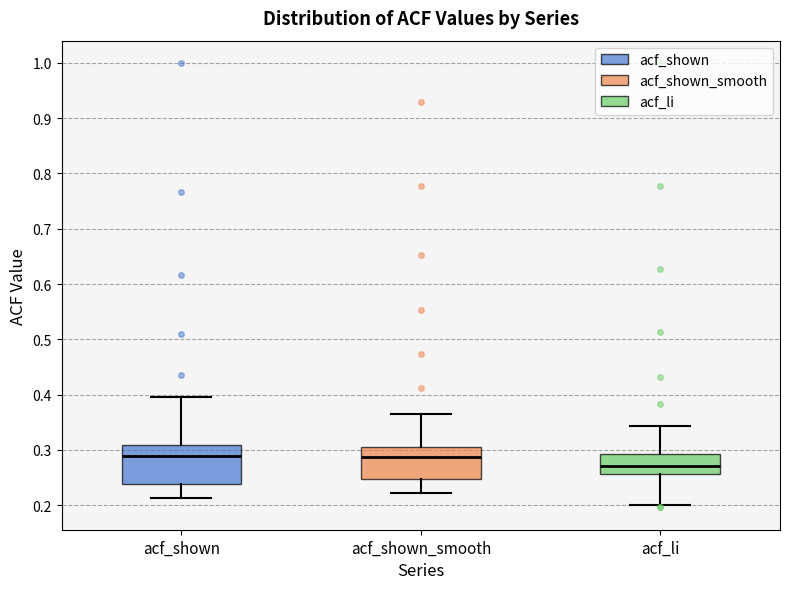

Reading left to right, read every box against the y-axis: the position of its median line, the range the box covers, and the ends of its whiskers. The values are not printed on the chart, so give them approximately, as read against the axis.

acf_shown: median 0.29, box 0.24 to 0.31, whiskers 0.21 to 0.40
acf_shown_smooth: median 0.29, box 0.25 to 0.31, whiskers 0.22 to 0.37
acf_li: median 0.27, box 0.26 to 0.29, whiskers 0.20 to 0.34